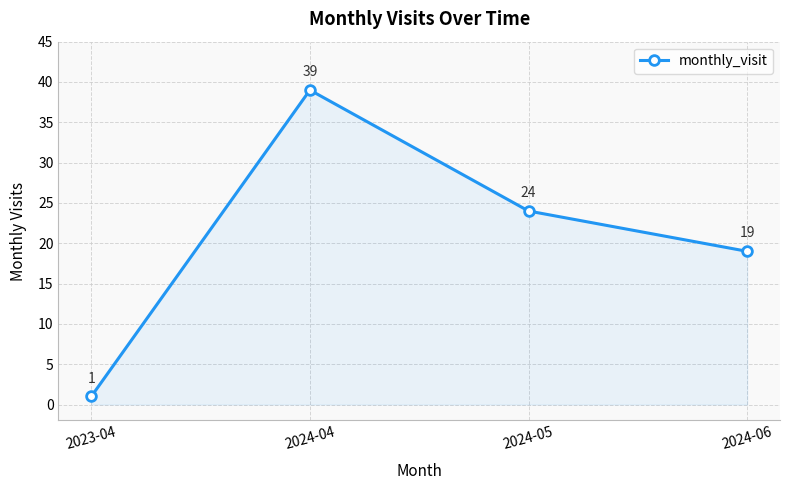

What is the average value?

21